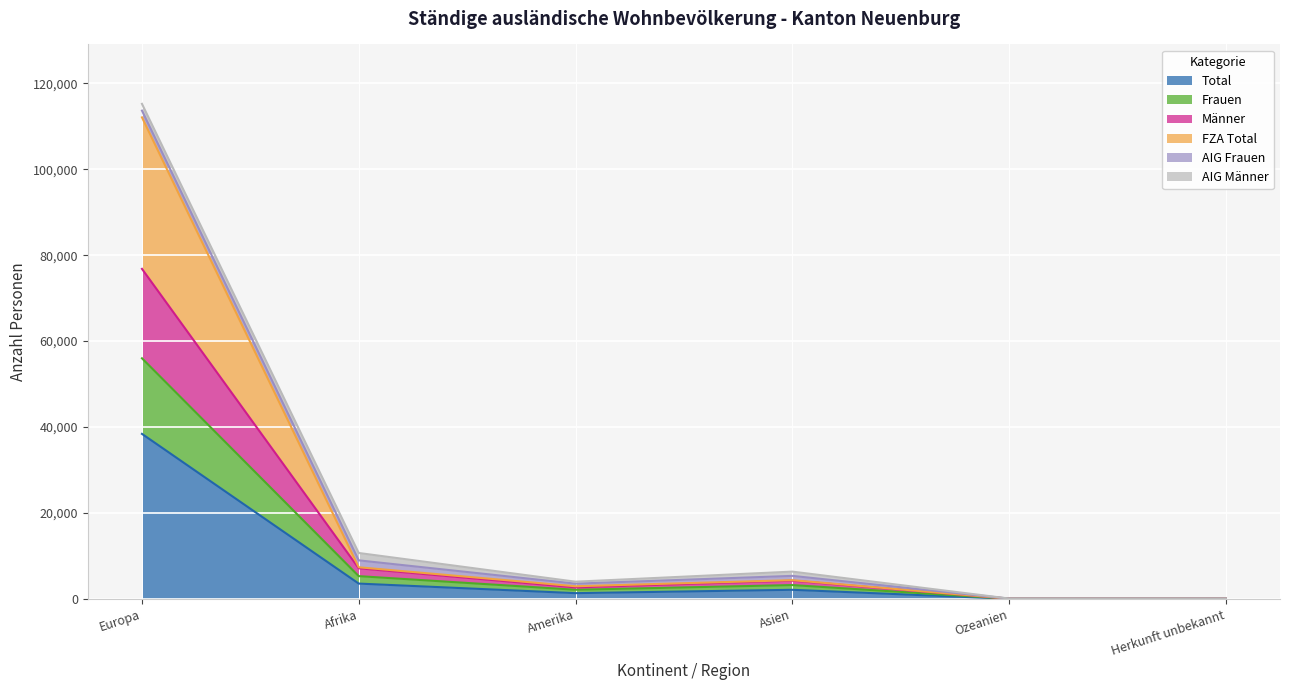

What is the spread (max minus min) of values at Amerika?

2670